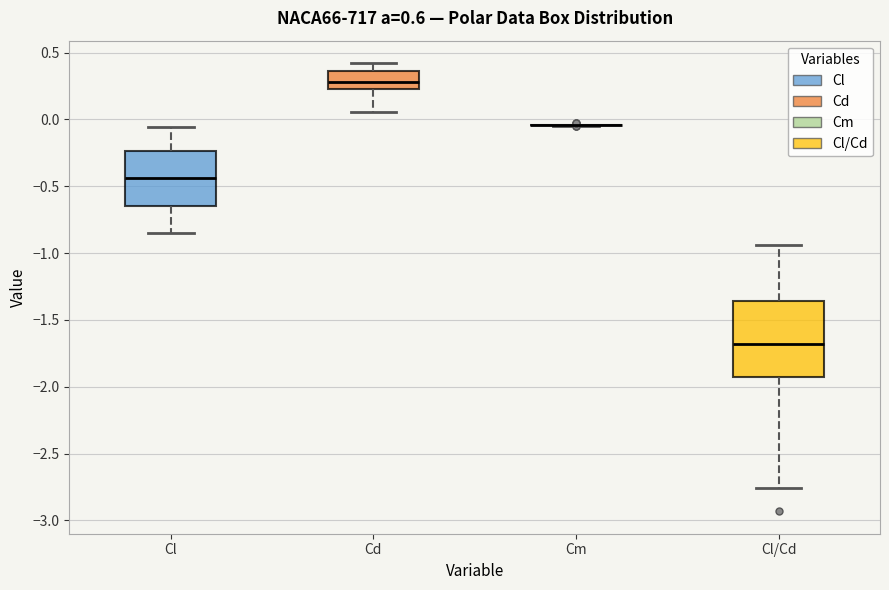

Reading left to right, transcribe this box plot: for each box, give where its median line is, the range the box spans, and where its two whiskers end, as read against the y-axis. The values are not printed on the chart, so give them approximately, as read against the axis.

Cl: median -0.45, box -0.65 to -0.25, whiskers -0.85 to -0.05
Cd: median 0.30, box 0.25 to 0.35, whiskers 0.05 to 0.40
Cm: box collapsed to a line at -0.05, whiskers -0.05 to -0.05
Cl/Cd: median -1.70, box -1.95 to -1.35, whiskers -2.75 to -0.95